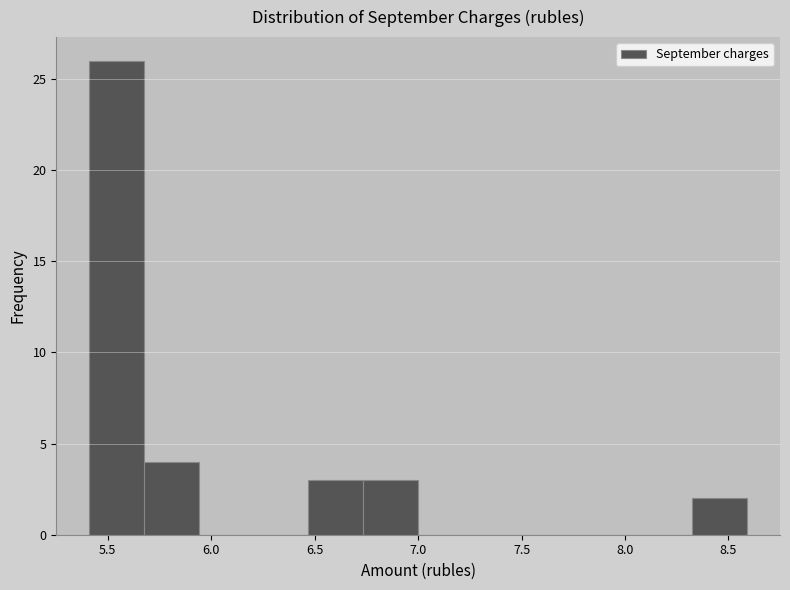

What is the height of the bar covering 8.325 to 8.590 on the x-axis? Neither the bar edges nor the heights are printed on the chart, so give them approximately, as read against the axes.

2